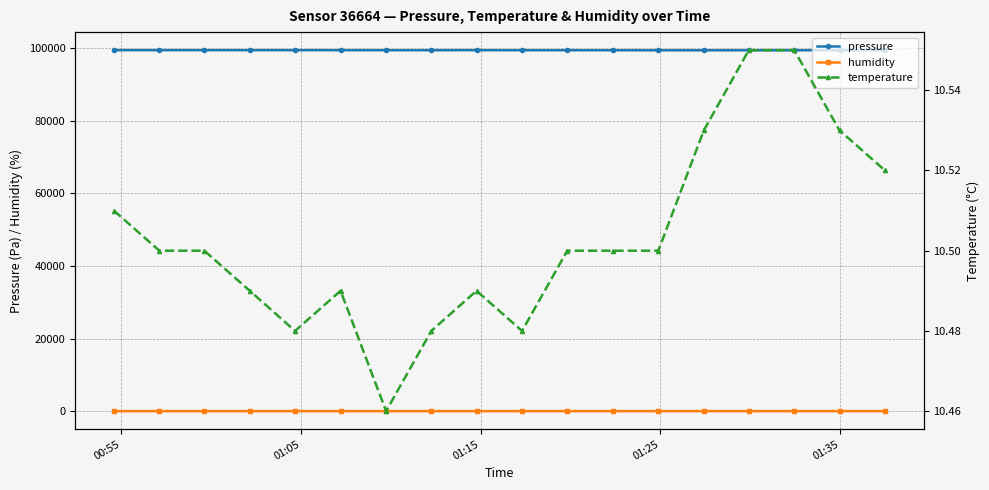

Which series has the largest range (max minus min)?

pressure